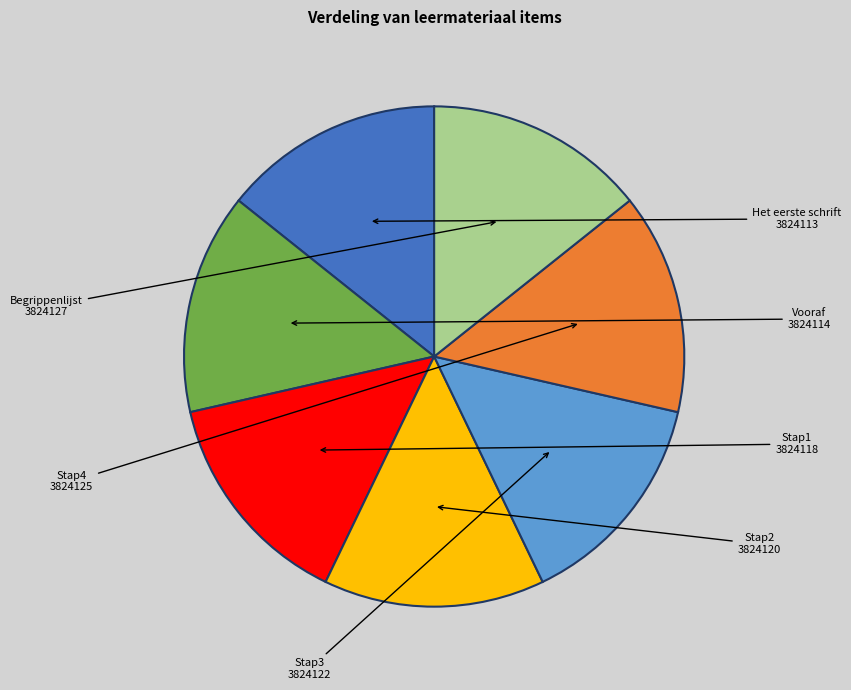

Does any single category account for the majority?

No